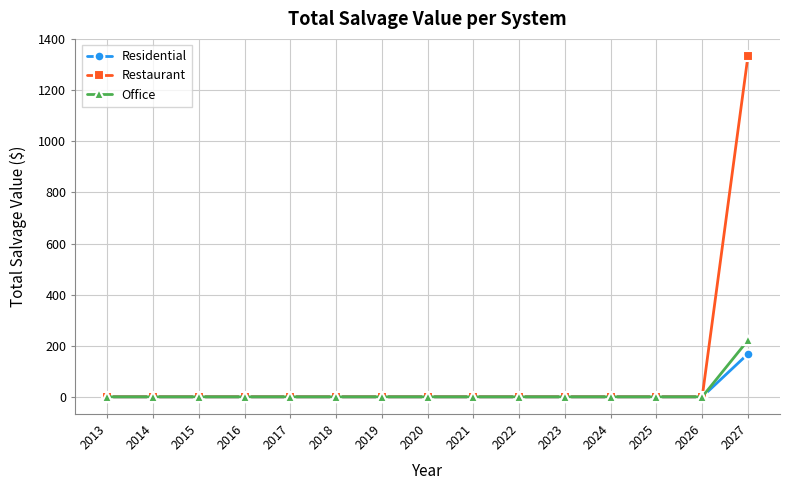

Reading left to right, what are all the values shown in this chart?

Residential: 0.0	0.0	0.0	0.0	0.0	0.0	0.0	0.0	0.0	0.0	0.0	0.0	0.0	0.0	168.1
Restaurant: 0.0	0.0	0.0	0.0	0.0	0.0	0.0	0.0	0.0	0.0	0.0	0.0	0.0	0.0	1334.2
Office: 0.0	0.0	0.0	0.0	0.0	0.0	0.0	0.0	0.0	0.0	0.0	0.0	0.0	0.0	221.6